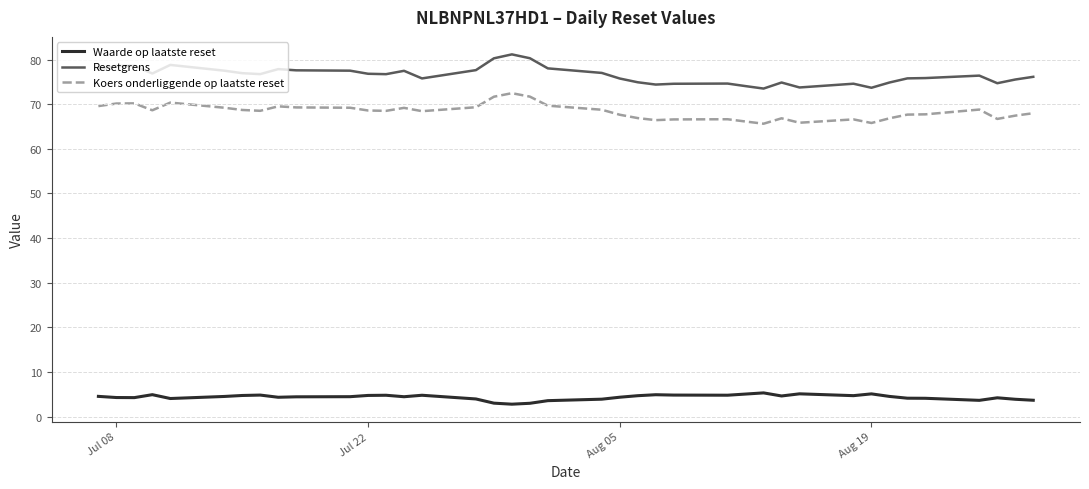

What is the difference between the maximum and minimum values in the Waarde op laatste reset series?

2.5